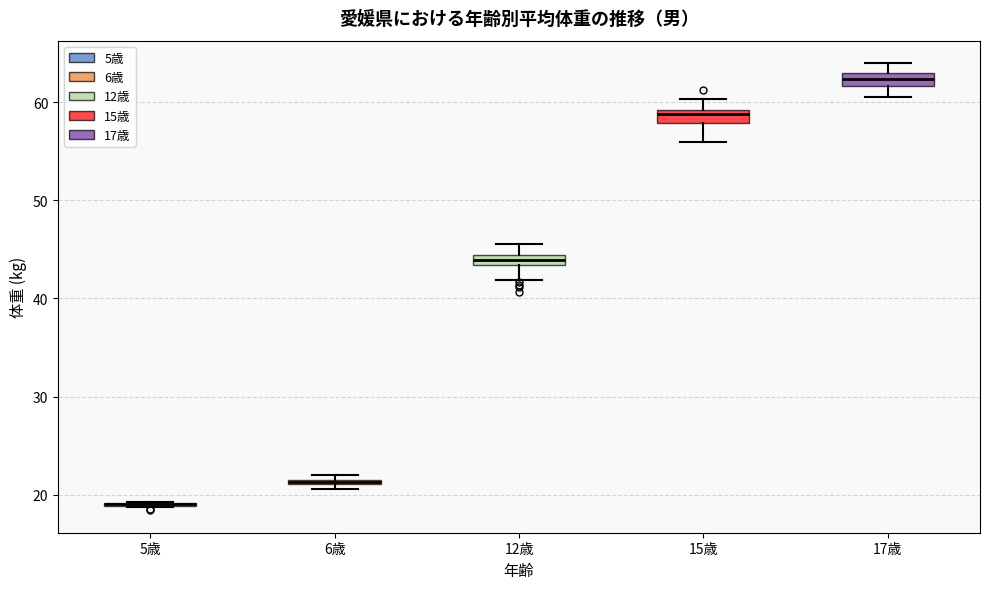

Where is the upper edge of the box for 12歳 on the y-axis? The values are not printed on the chart, so give them approximately, as read against the axis.

44